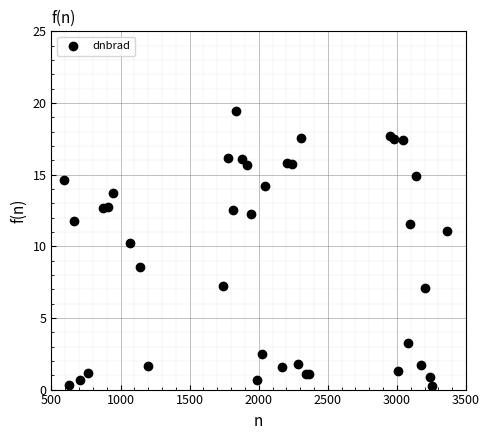

What Y value in the scatter plot is closest to 9?

8.5